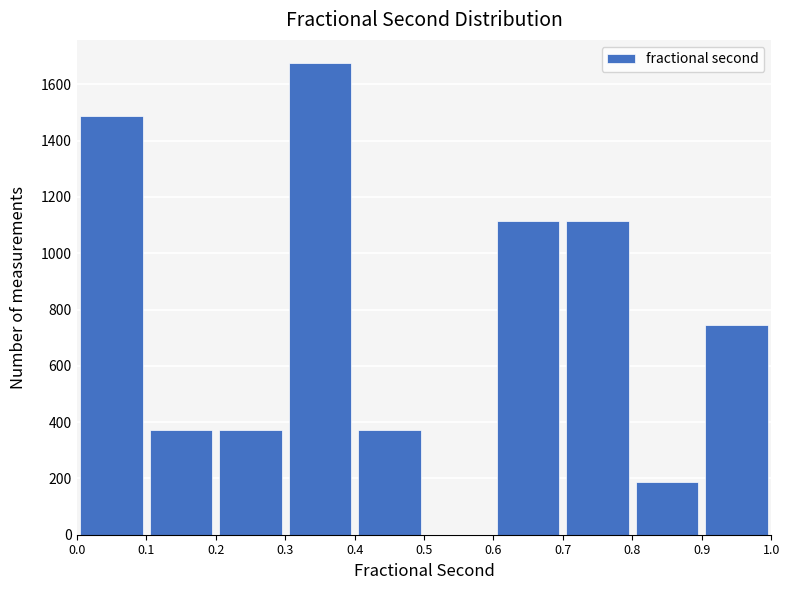

How tall is the bar that spans 0.3 to 0.4 on the x-axis? The values are not printed on the chart, so give them approximately, as read against the axis.

1680